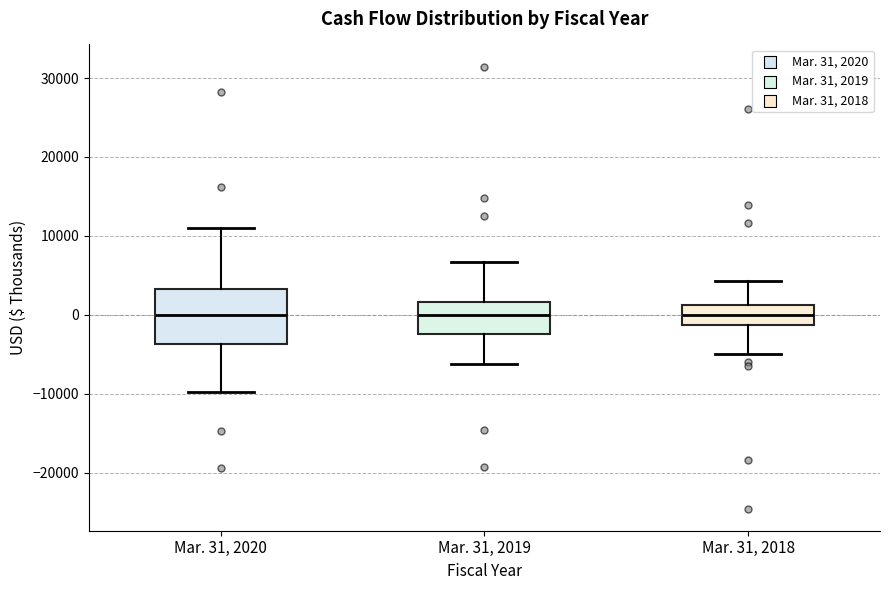

Which box is the tallest, from its lower edge to its upper edge?

Mar. 31, 2020